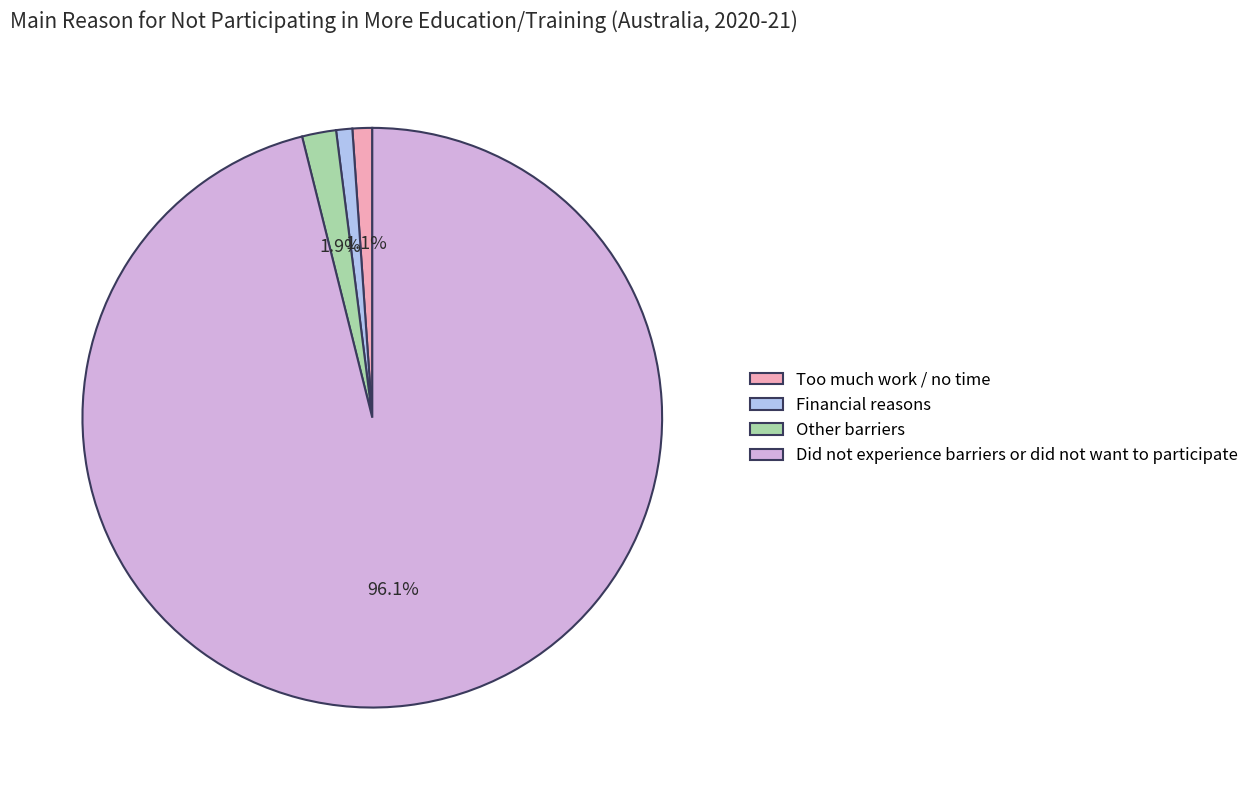

To the nearest percent, what is the average slice percentage?

25%